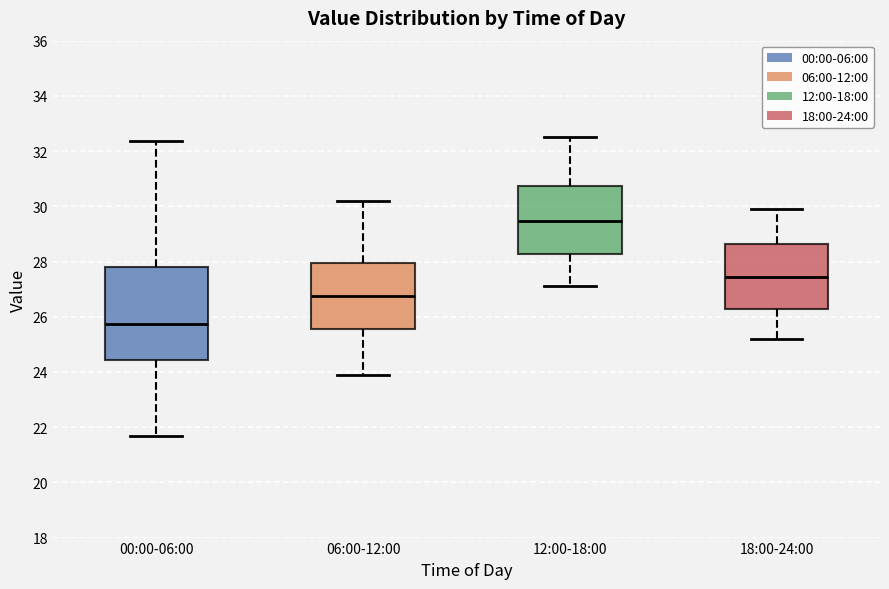

Which box has the lowest median line?

00:00-06:00